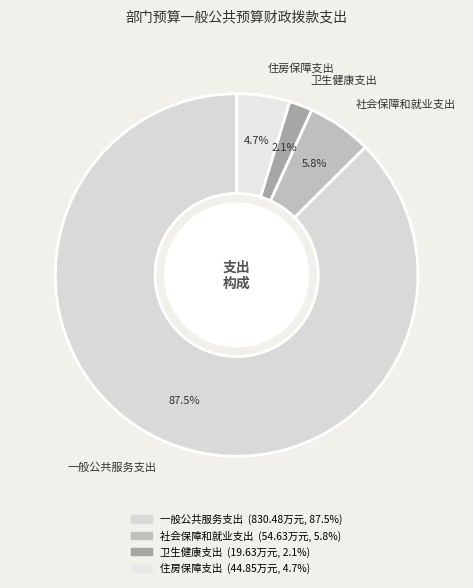

Rank the categories by value from lowest to highest.

卫生健康支出, 住房保障支出, 社会保障和就业支出, 一般公共服务支出